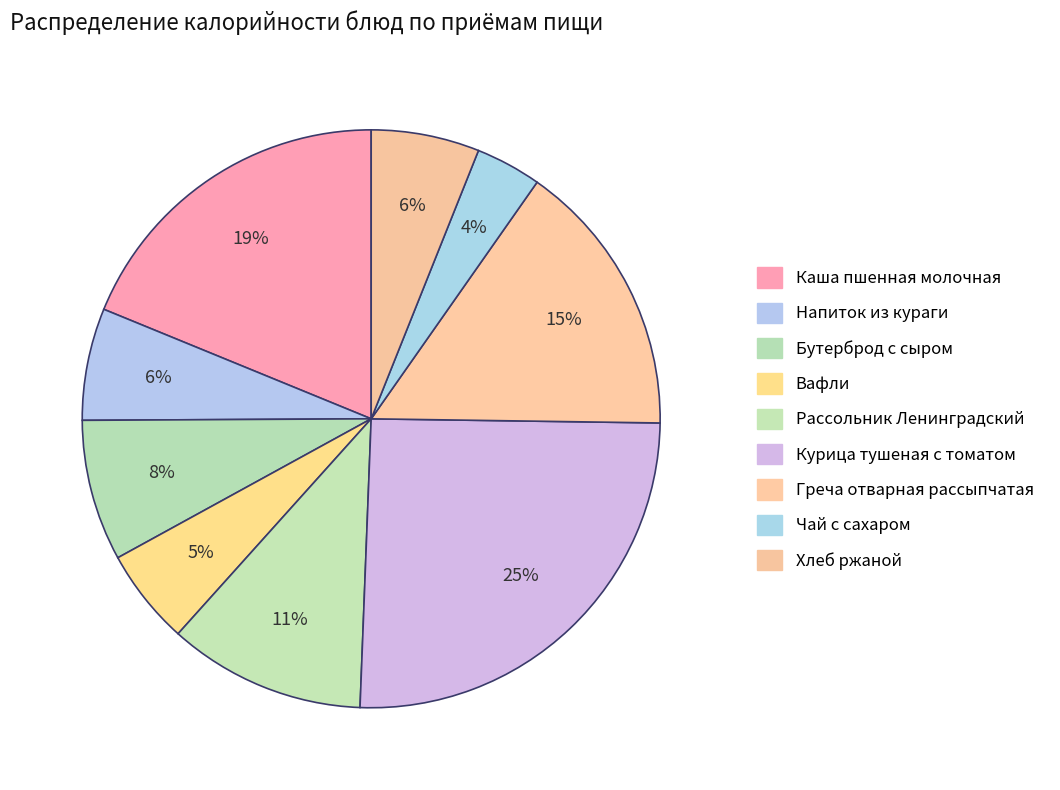

How many slices are in this pie chart?

9